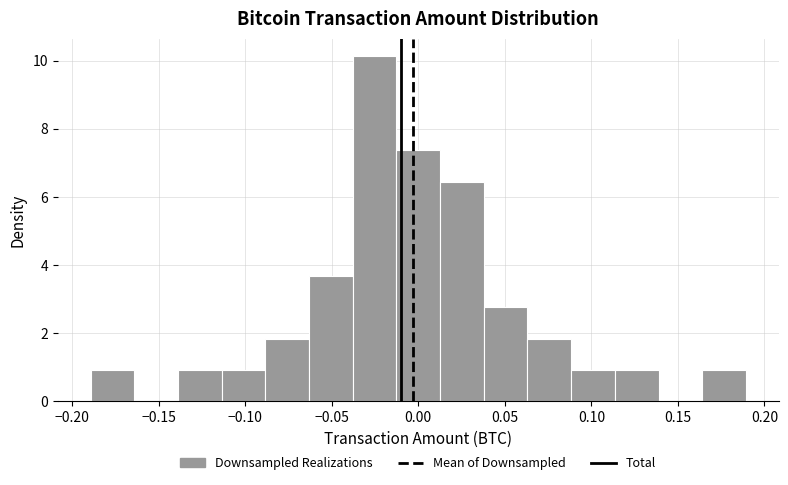

Which range on the x-axis has the tallest bar?

-0.040 to -0.015